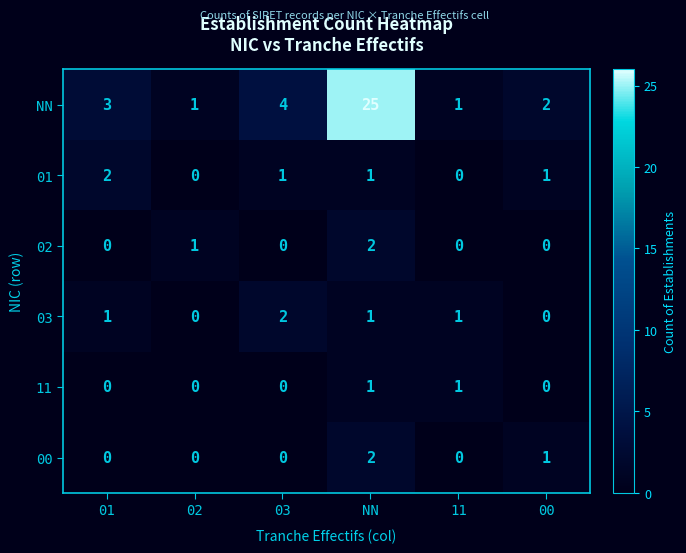

Read the NN value at 01, to the nearest 5.

5